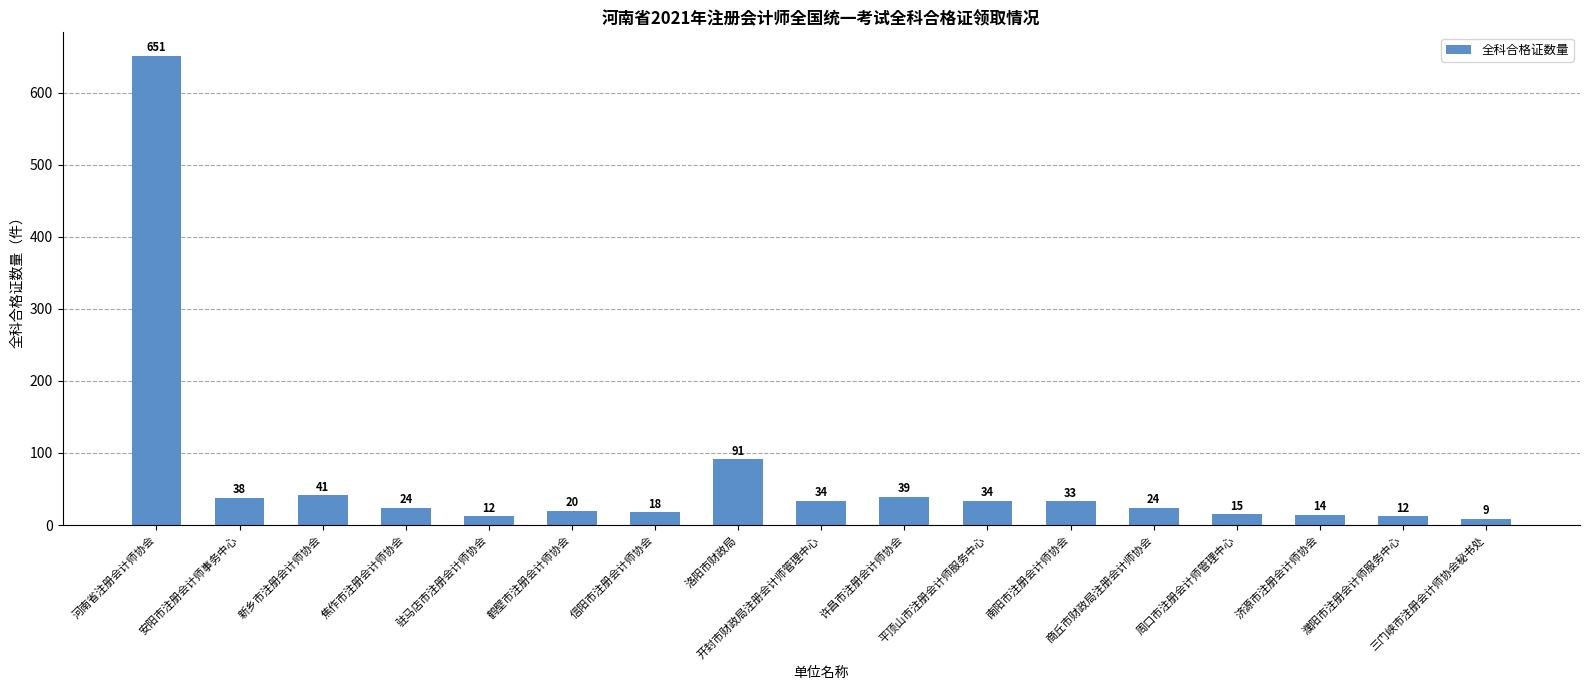

What is the difference between the maximum and second lowest values?

639